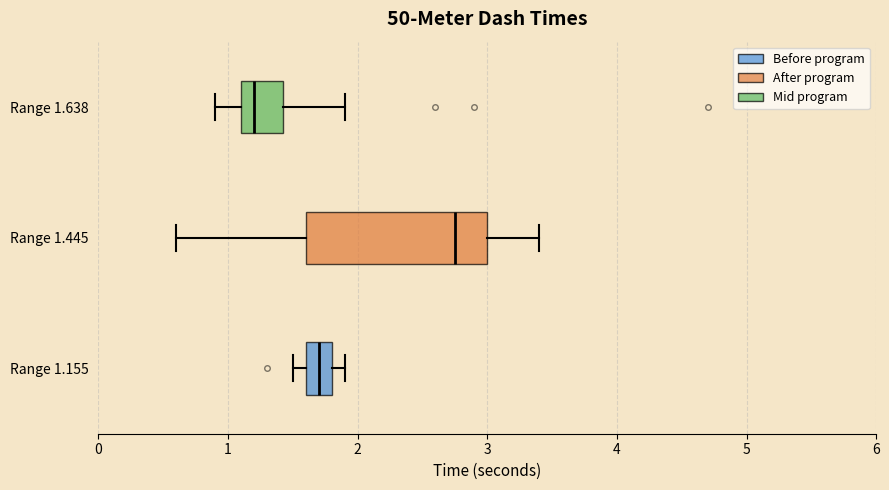

Reading bottom to top, transcribe this box plot: for each box, give where its median line is, the range the box spans, and where its two whiskers end, as read against the x-axis. The values are not printed on the chart, so give them approximately, as read against the axis.

Range 1.155: median 1.7, box 1.6 to 1.8, whiskers 1.5 to 1.9
Range 1.445: median 2.8, box 1.6 to 3.0, whiskers 0.6 to 3.4
Range 1.638: median 1.2, box 1.1 to 1.4, whiskers 0.9 to 1.9